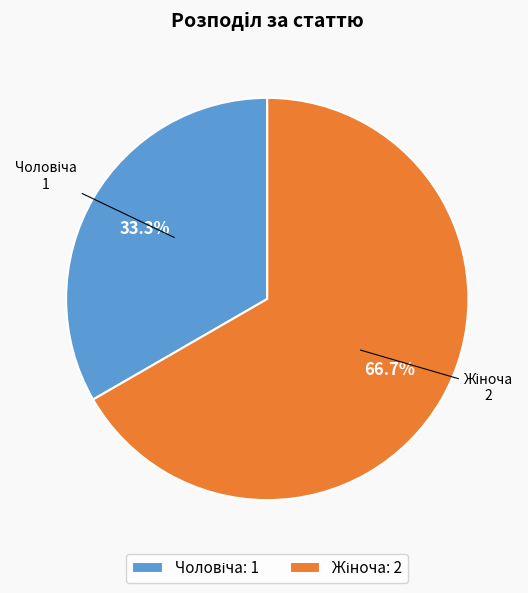

Is there a majority slice in this chart?

Yes